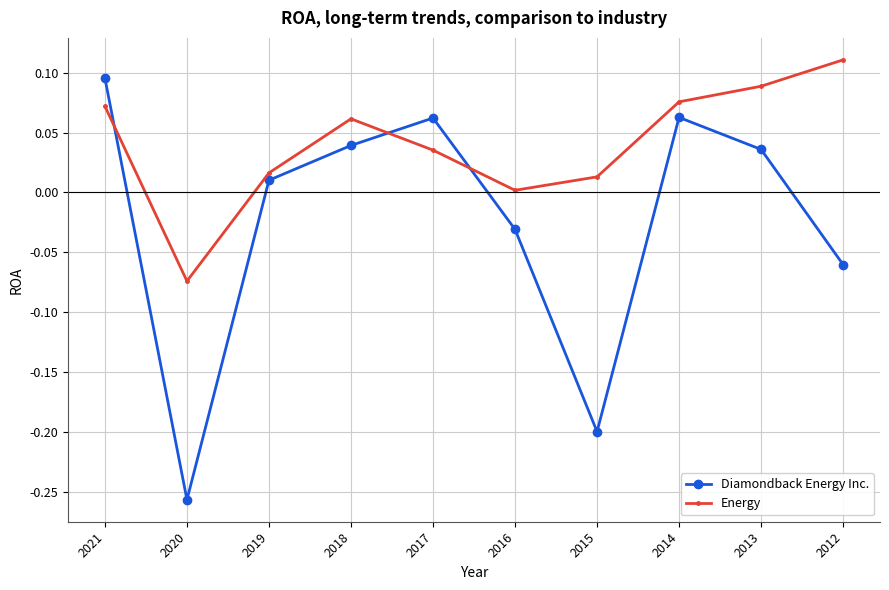

At 2018, list the series in order from smallest to largest.

Diamondback Energy Inc., Energy